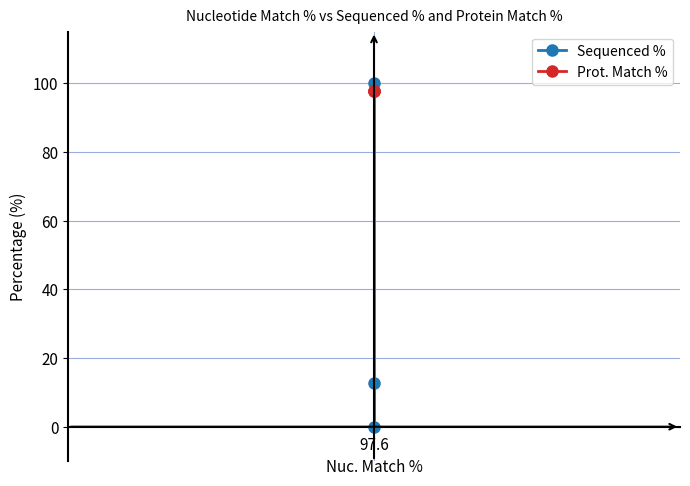

How many data points in Sequenced % are above 12?

2